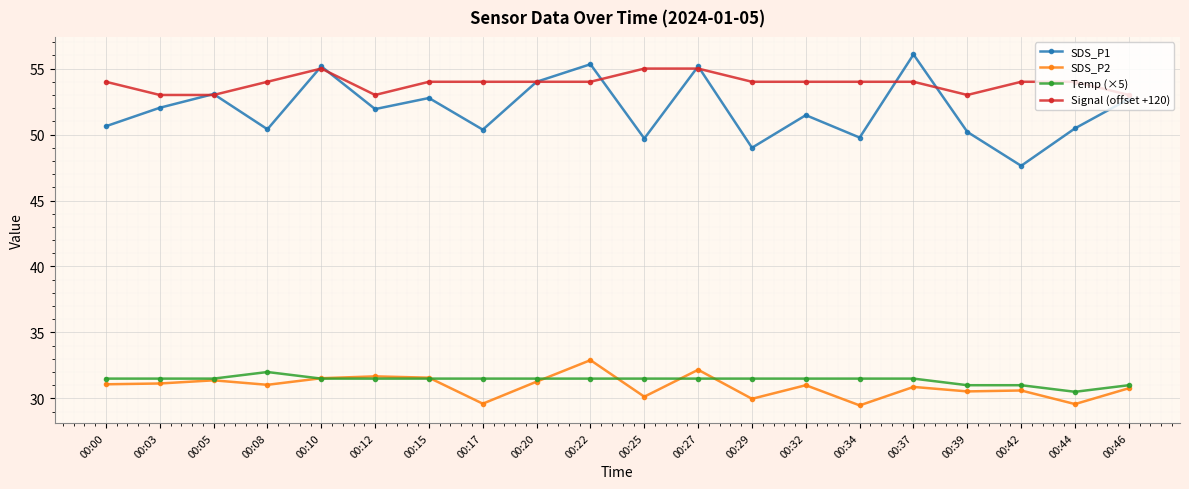

The SDS_P2 series shows 30.8 at 00:46. True or false?

True